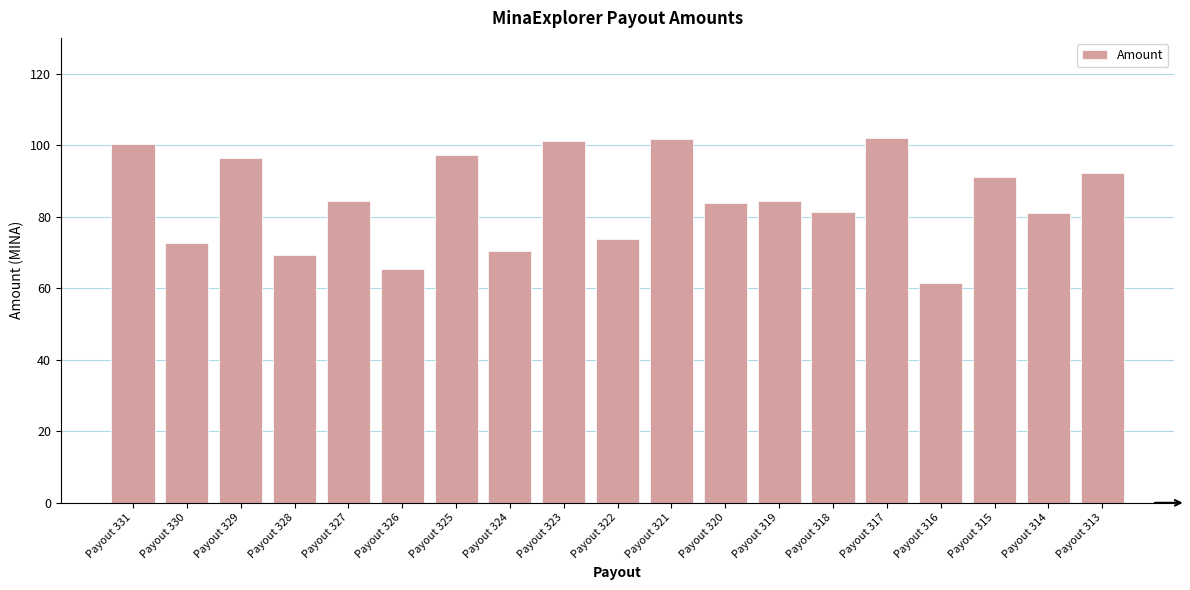

Does the chart contain stacked bars?

No